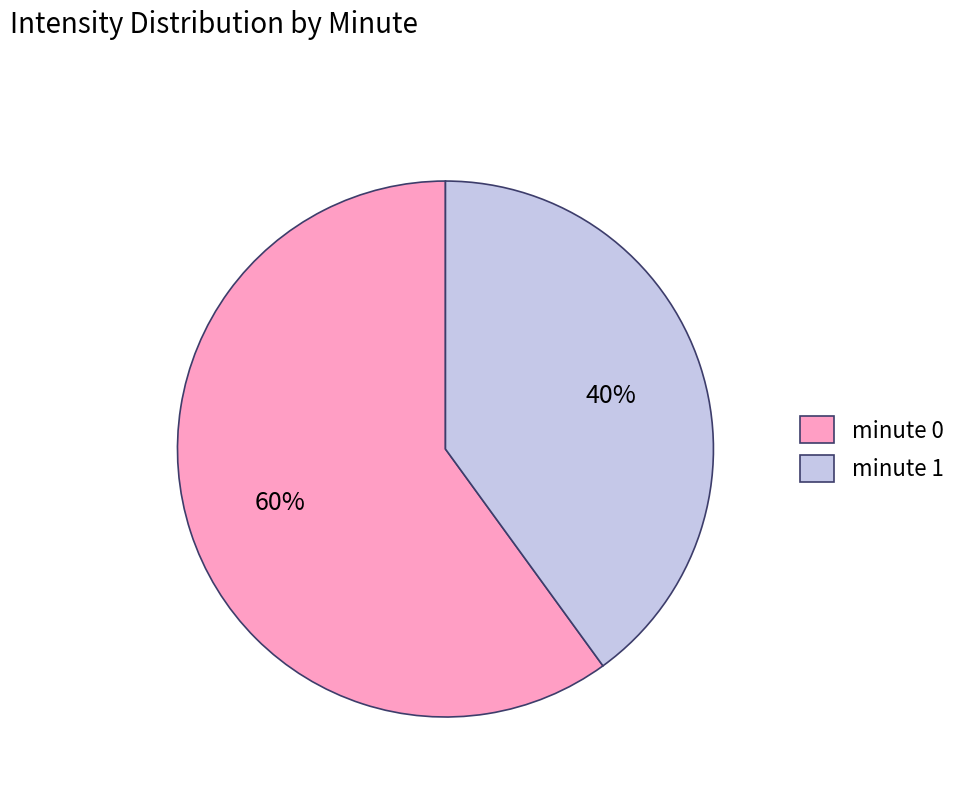

Approximately how many times larger is the value at minute 1 compared to minute 0?

0.7